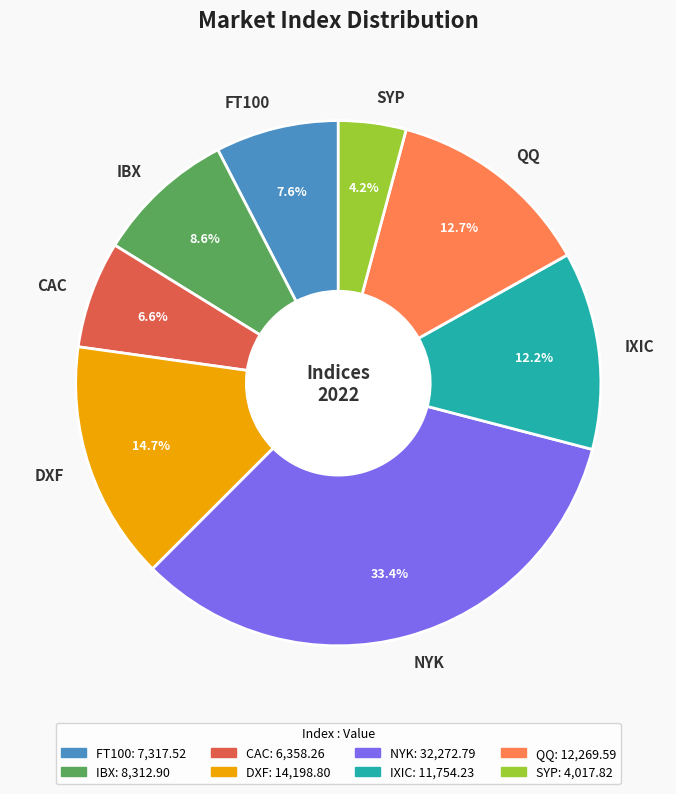

Combined, what portion of the pie is IBX and FT100?

16.2%